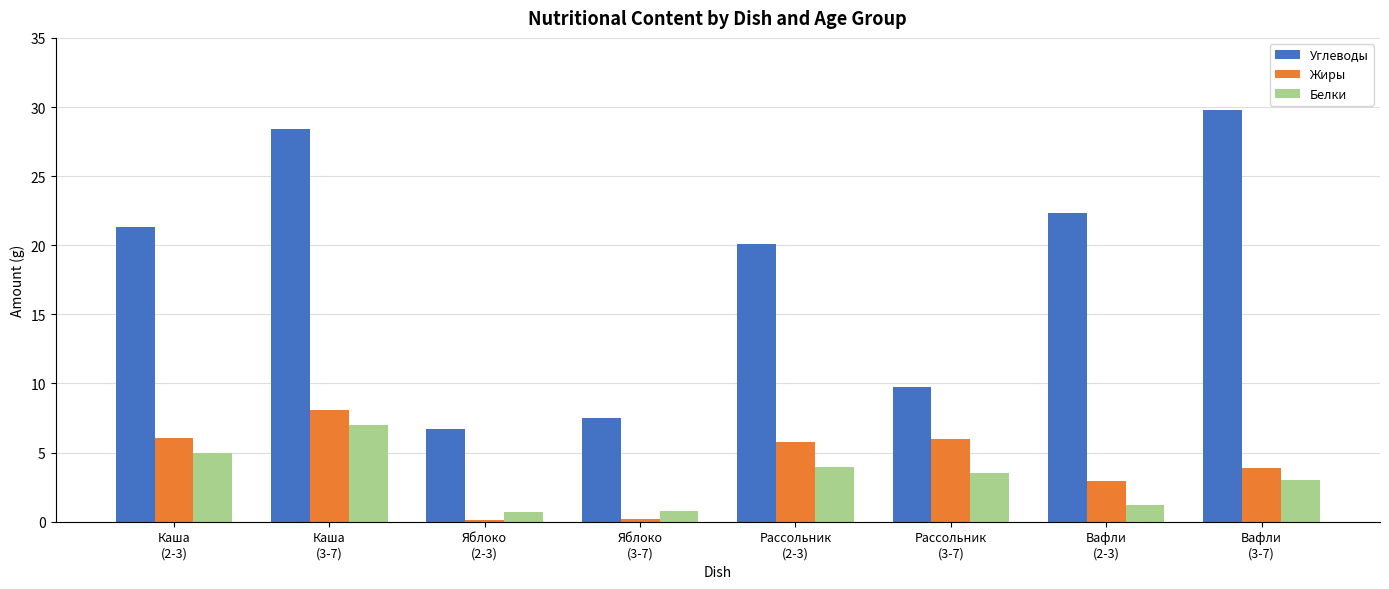

Is the value of Жиры at Рассольник
(3-7) greater than the value of Белки at Каша
(2-3)?

Yes